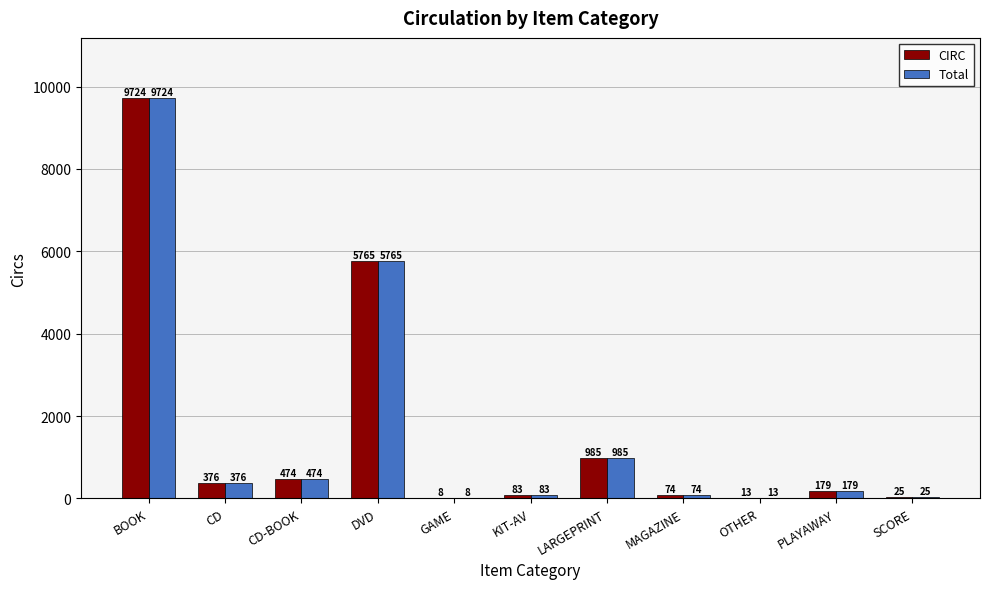

The CIRC series shows 985 at LARGEPRINT. True or false?

True